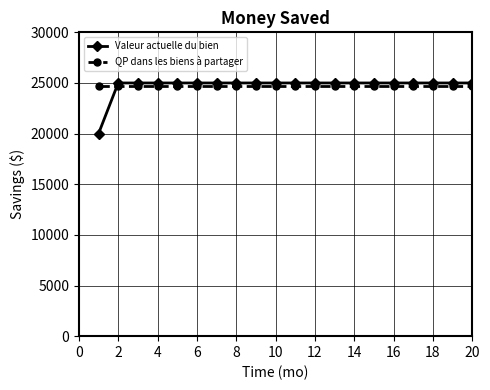

Does the chart have visible grid lines?

Yes